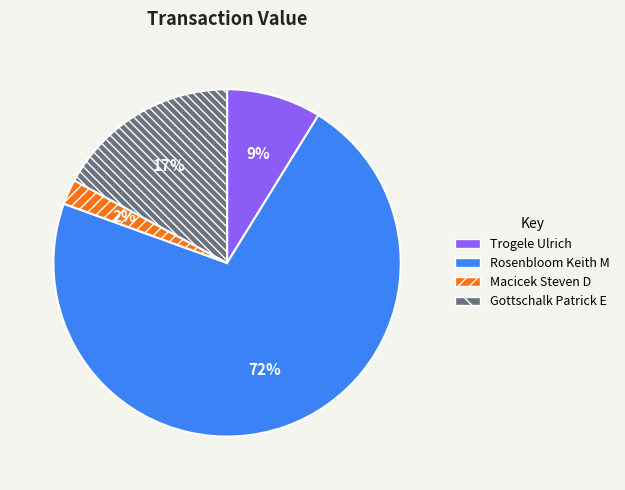

What is the largest slice in the pie chart?

Rosenbloom Keith M